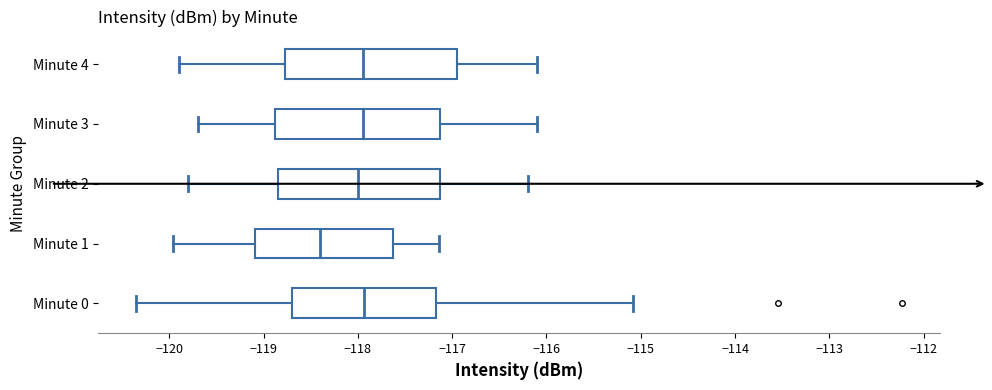

Which box has the furthest to the left median line?

Minute 1